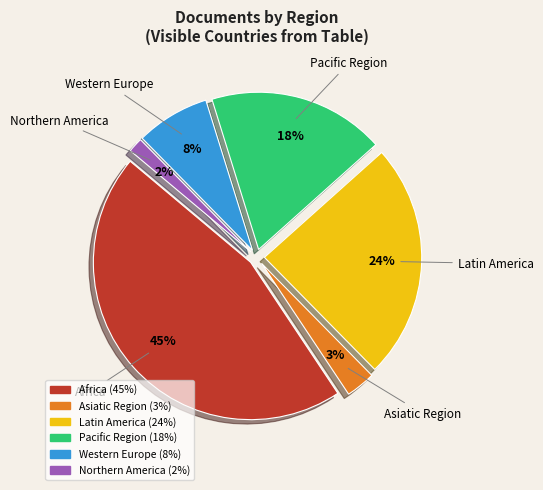

Combined, do Latin America and Western Europe account for over 50%?

No